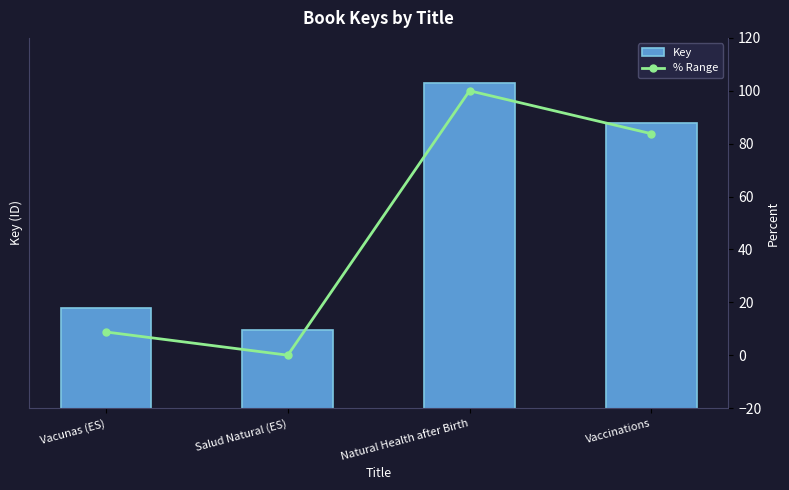

Which series changed the most between Vacunas (ES) and Salud Natural (ES)?

Key